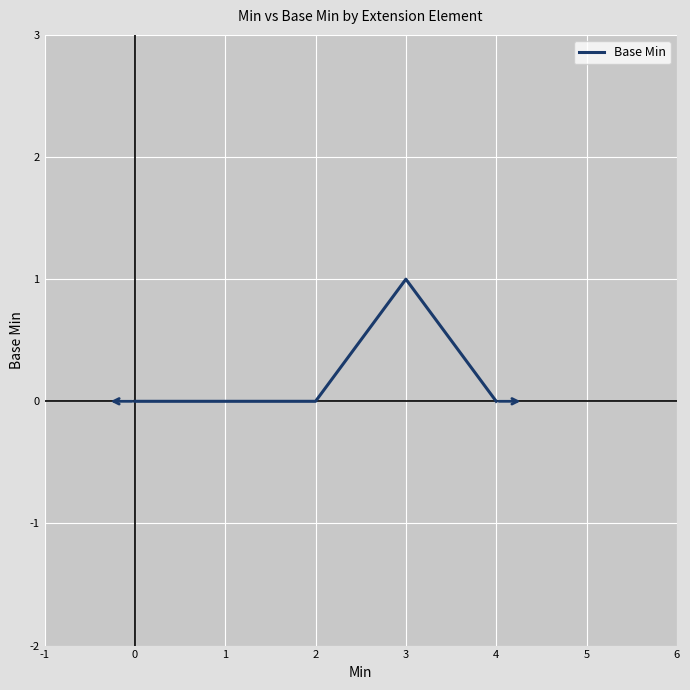

Count the number of categories in the chart.

5